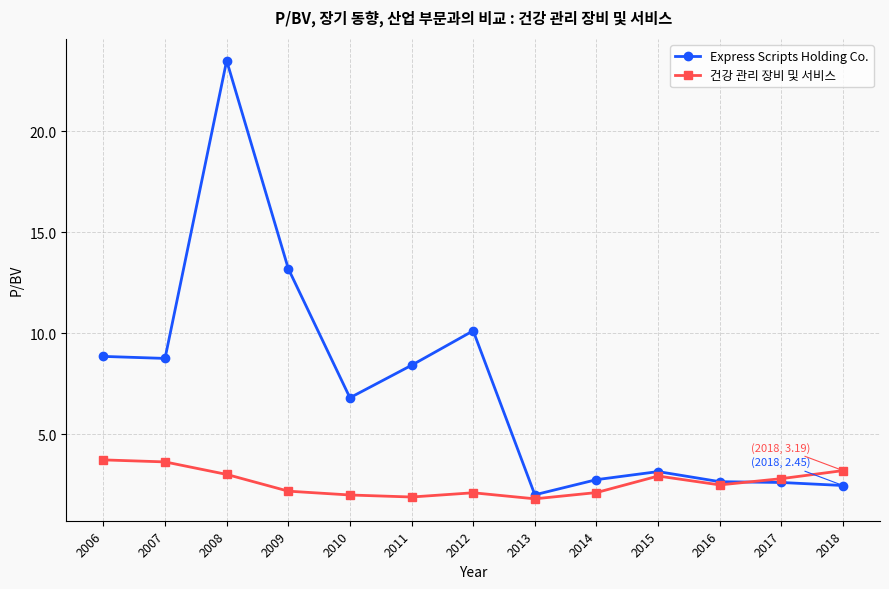

What is the difference between the Express Scripts Holding Co. values at 2008 and 2018?

21.1